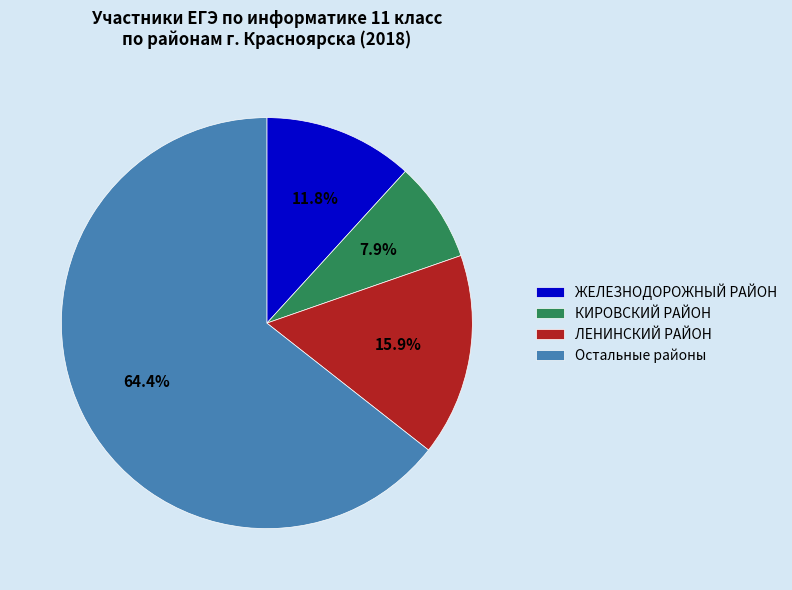

Does any single category account for the majority?

Yes